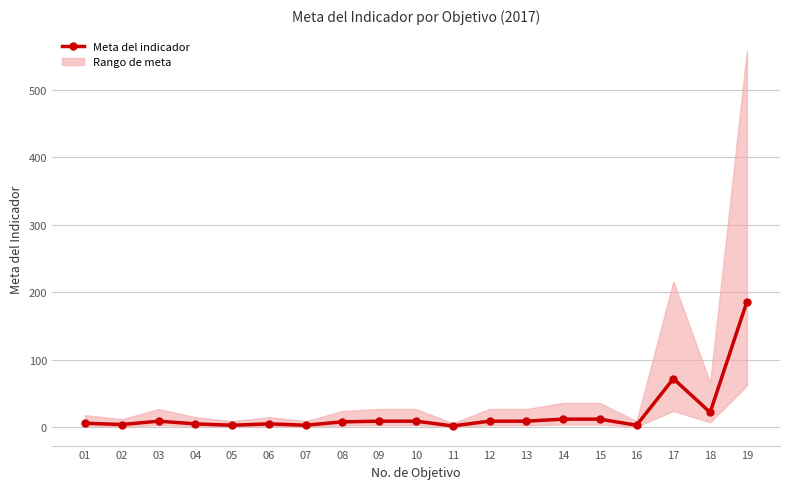

What is the greatest value displayed?

186